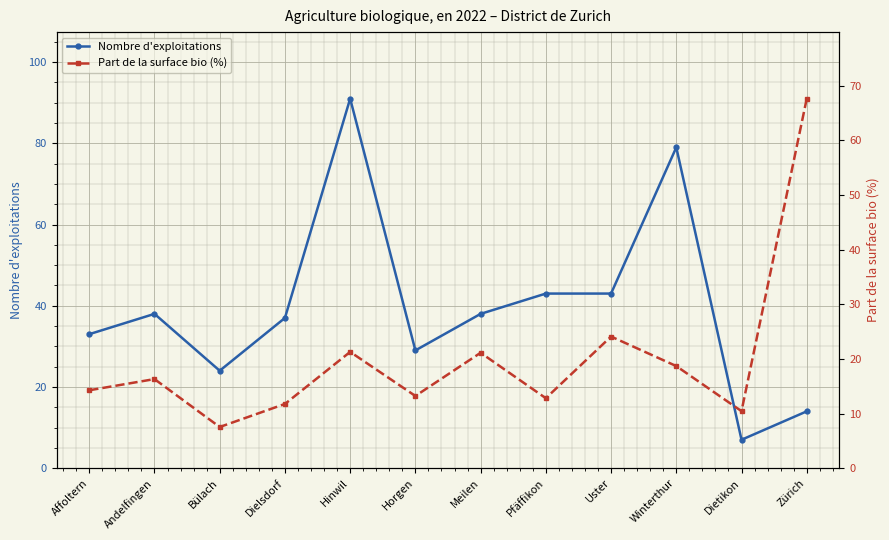

After their last crossing, which series has the higher values: Nombre d'exploitations or Part de la surface bio (%)?

Part de la surface bio (%)